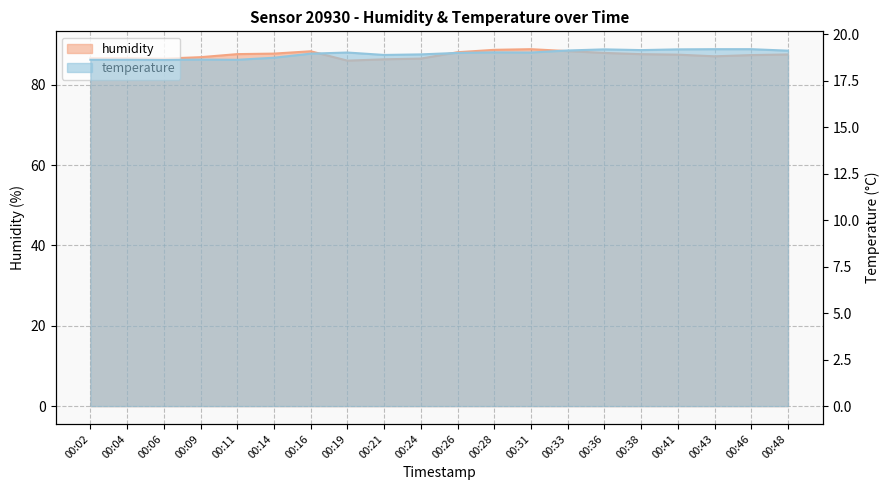

What is the total value across all series at 00:28?

107.7